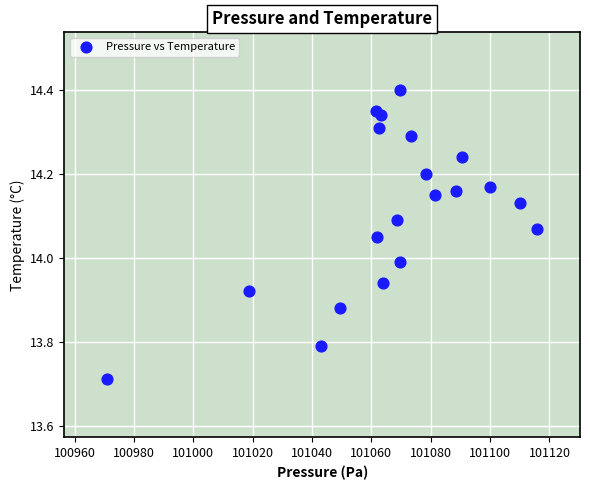

What is the range of Y values (max minus min)?

0.7